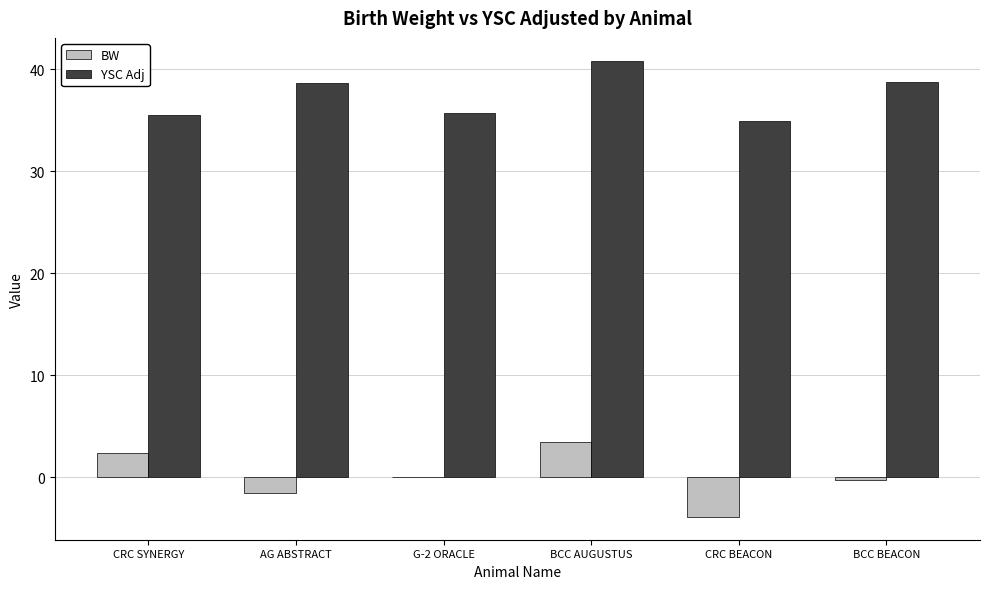

The YSC Adj series shows 35.7 at G-2 ORACLE. True or false?

True